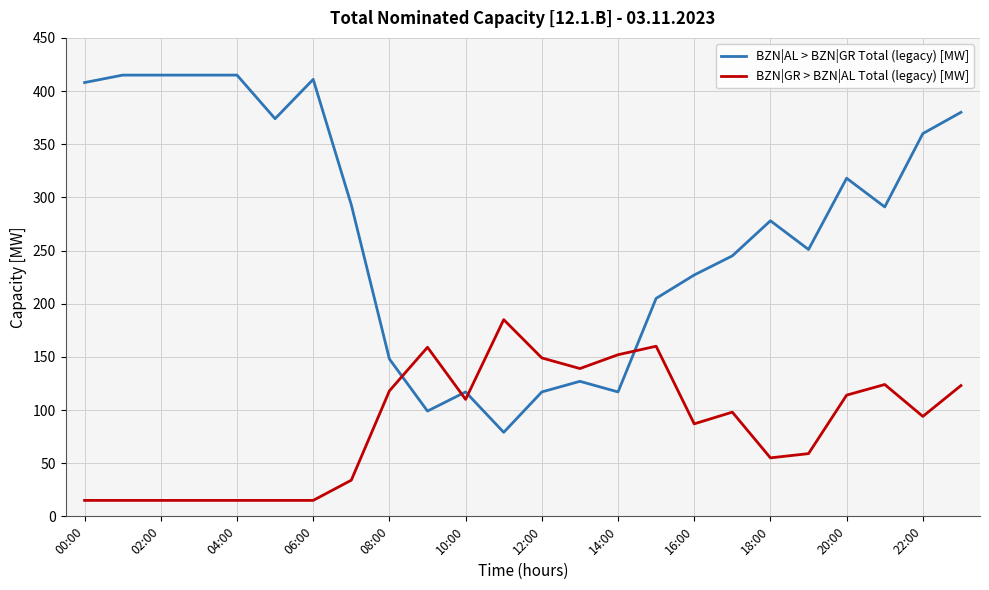

What is the difference between the second highest and minimum values in the BZN|GR > BZN|AL Total (legacy) [MW] series?

145